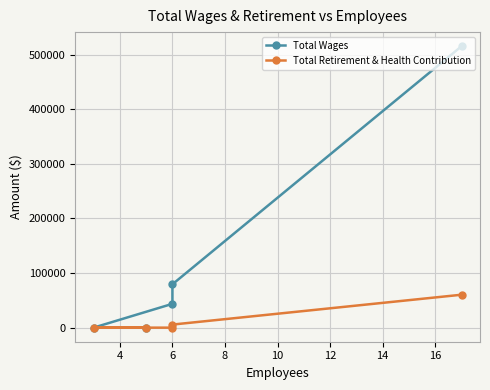

Is this an area chart (filled region under the line)?

No